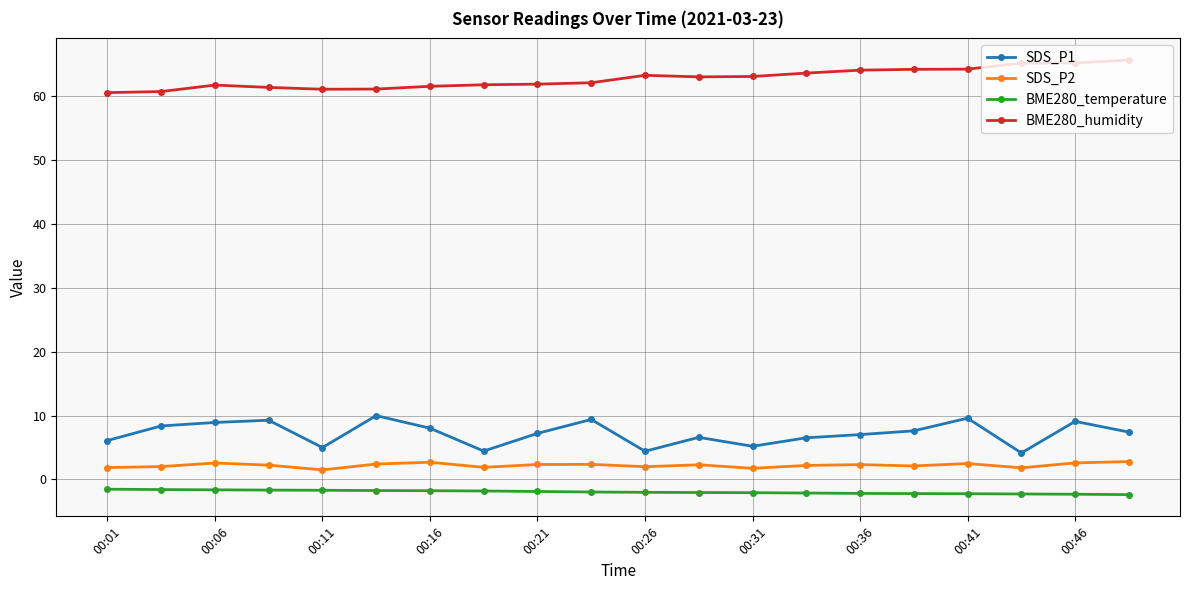

What is the maximum value for SDS_P1?

10.0